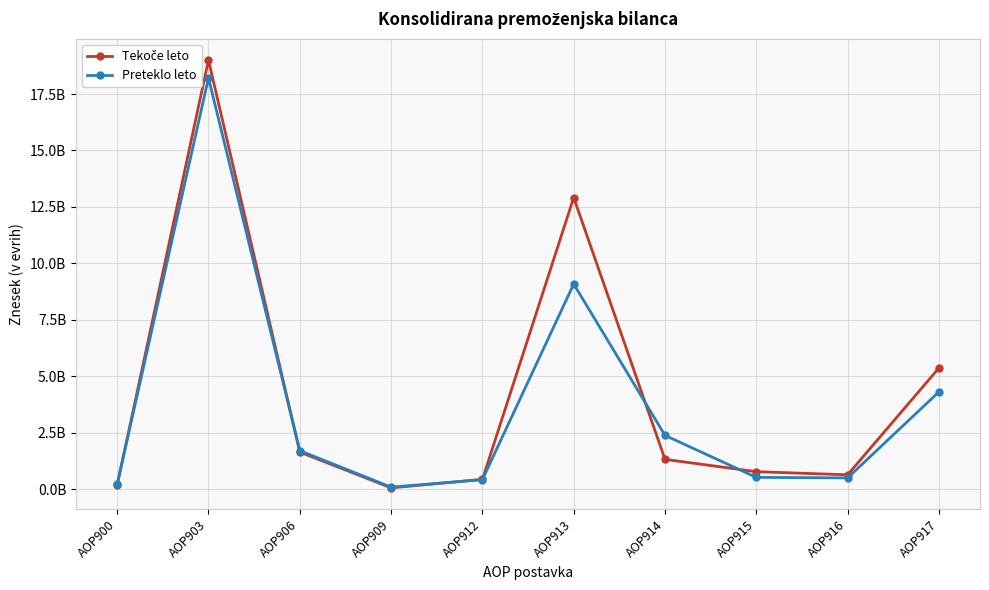

True or false: Preteklo leto and Tekoče leto cross at least once.

True